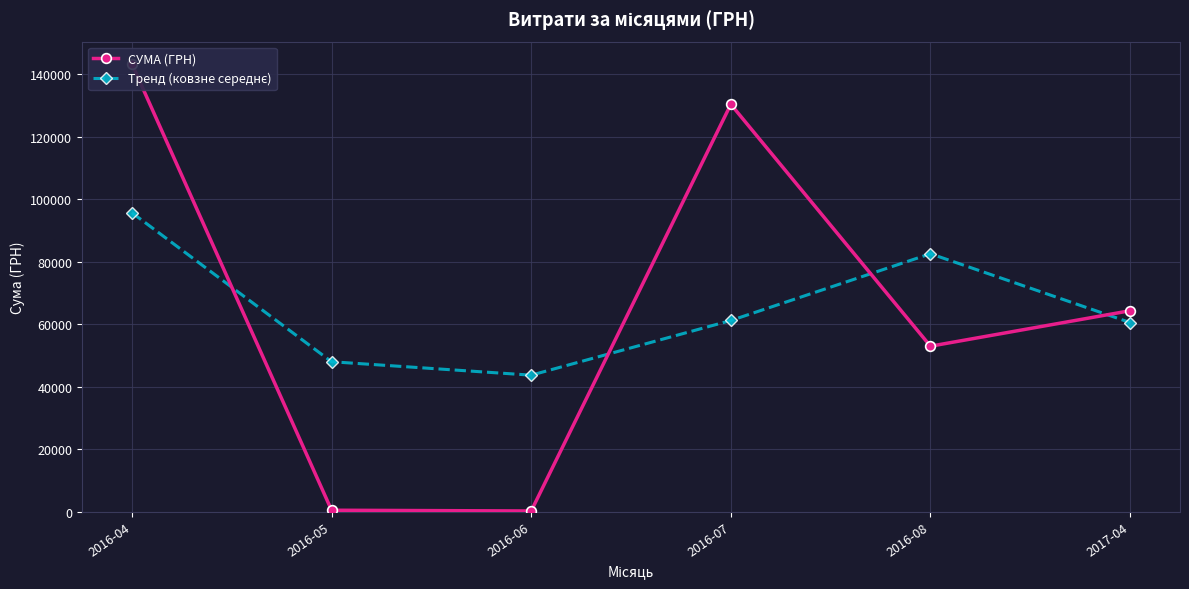

List the series in order of their peak value, highest first.

СУМА (ГРН), Тренд (ковзне середнє)